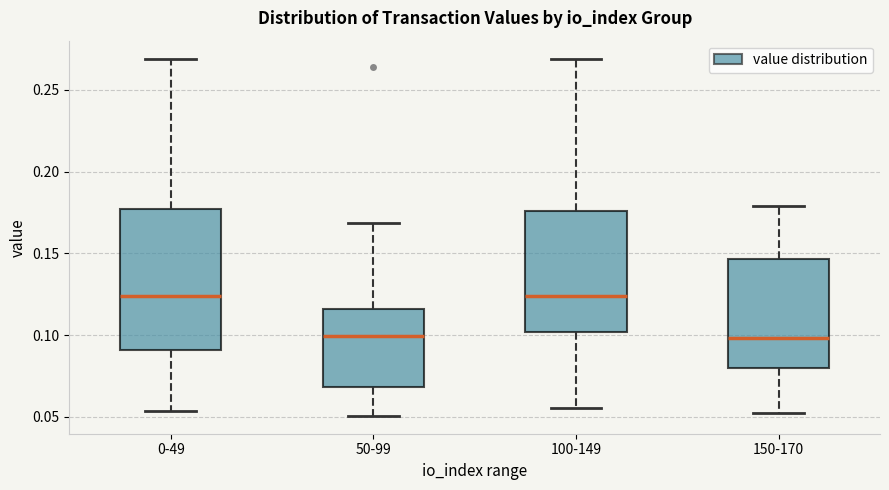

Reading left to right, read every box against the y-axis: the position of its median line, the range the box covers, and the ends of its whiskers. The values are not printed on the chart, so give them approximately, as read against the axis.

0-49: median 0.125, box 0.090 to 0.175, whiskers 0.055 to 0.270
50-99: median 0.100, box 0.070 to 0.115, whiskers 0.050 to 0.170
100-149: median 0.125, box 0.100 to 0.175, whiskers 0.055 to 0.270
150-170: median 0.100, box 0.080 to 0.145, whiskers 0.055 to 0.180